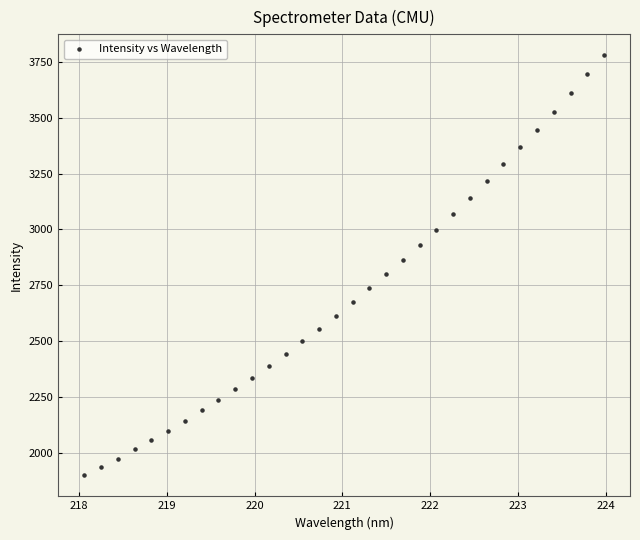

What is the range of Y values (max minus min)?

1877.7